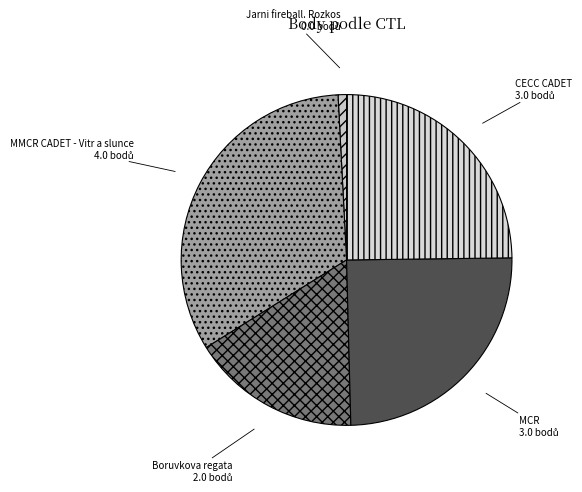

Do Jarni fireball. Rozkos and CECC CADET together represent more than half of the pie?

No